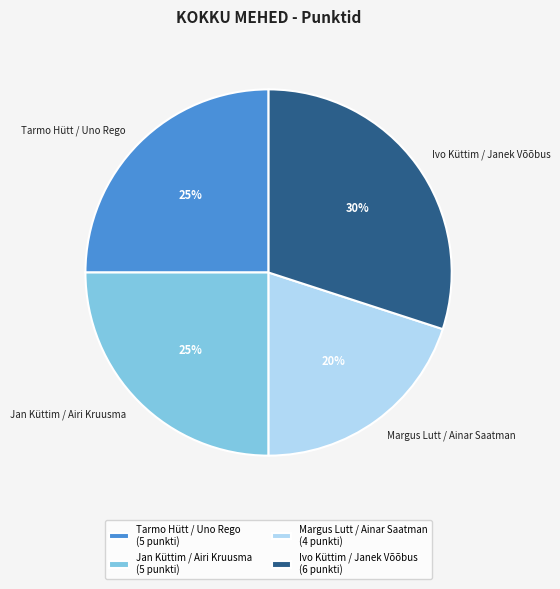

To the nearest percent, what is the difference between the Margus Lutt / Ainar Saatman and Tarmo Hütt / Uno Rego slice percentages?

5%